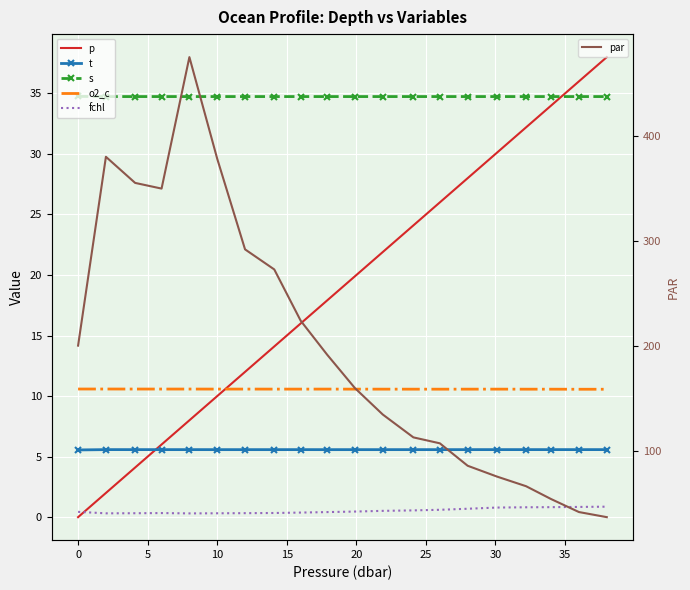

What is the highest value of the par series?

474.8